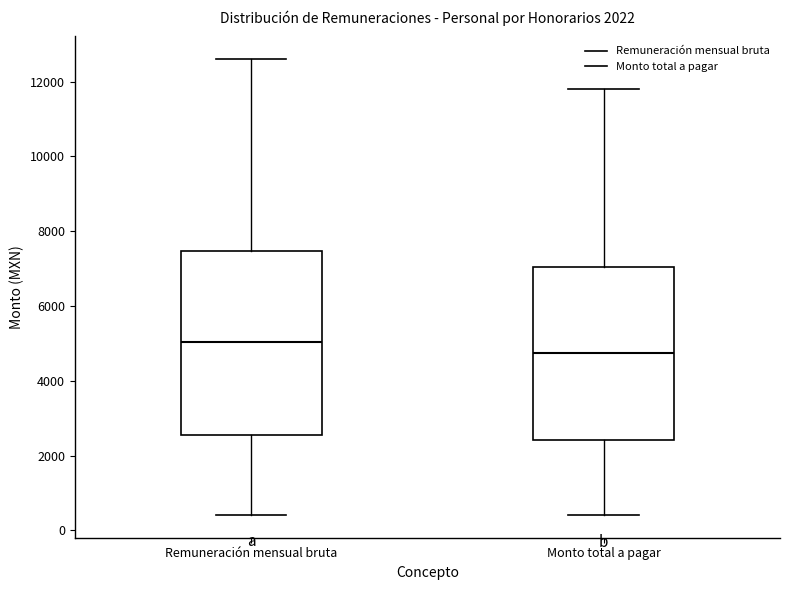

Which box is the tallest, from its lower edge to its upper edge?

Remuneración mensual bruta